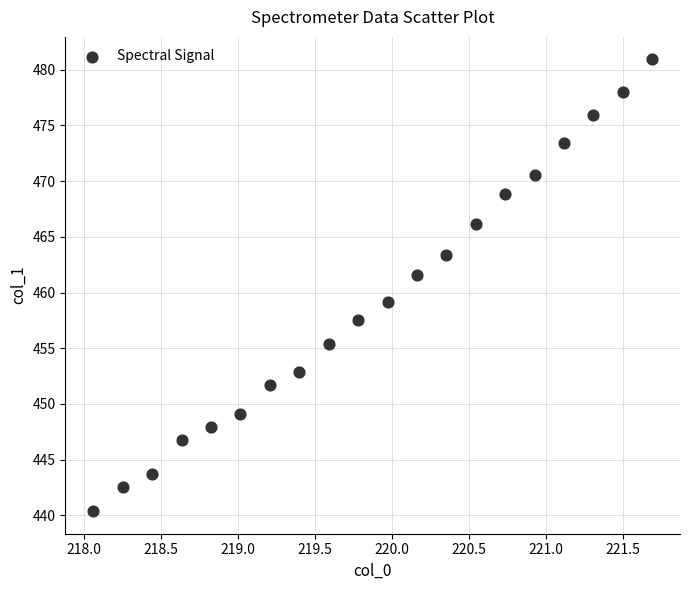

What Y value in the scatter plot is closest to 460?

459.1